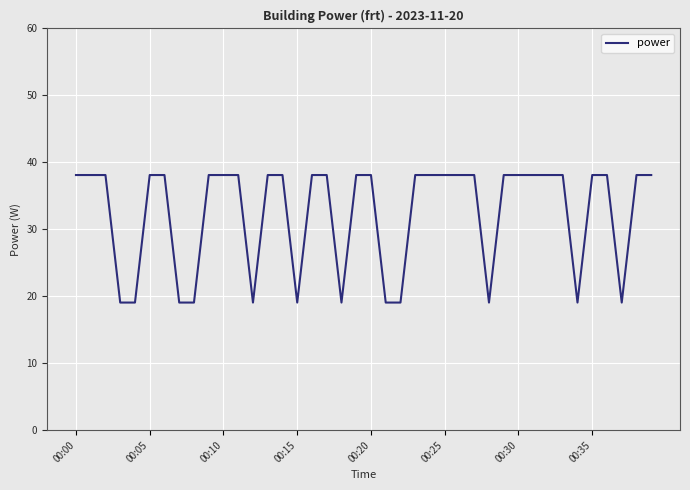

What is the difference between the maximum and minimum values?

19.1